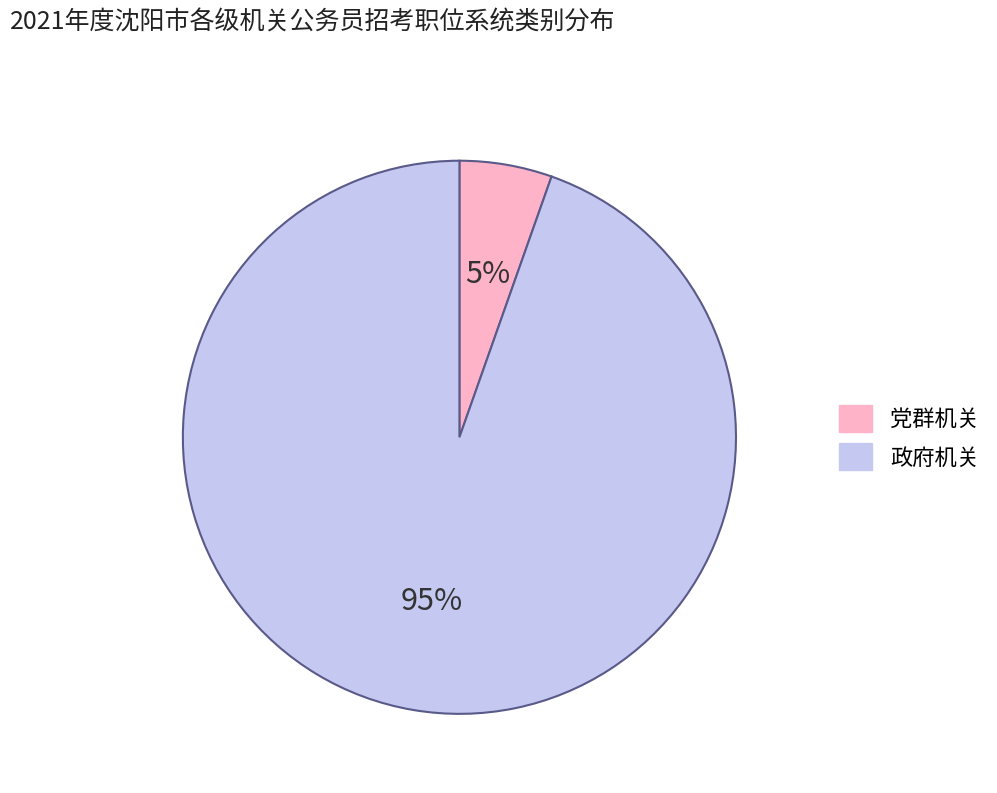

Which category accounts for the majority?

政府机关